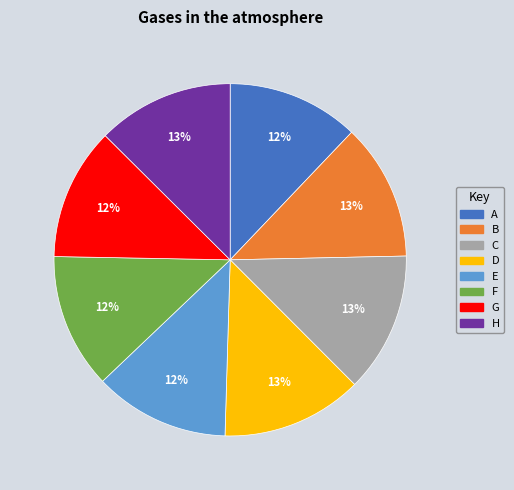

To the nearest percent, what portion does C represent?

13%